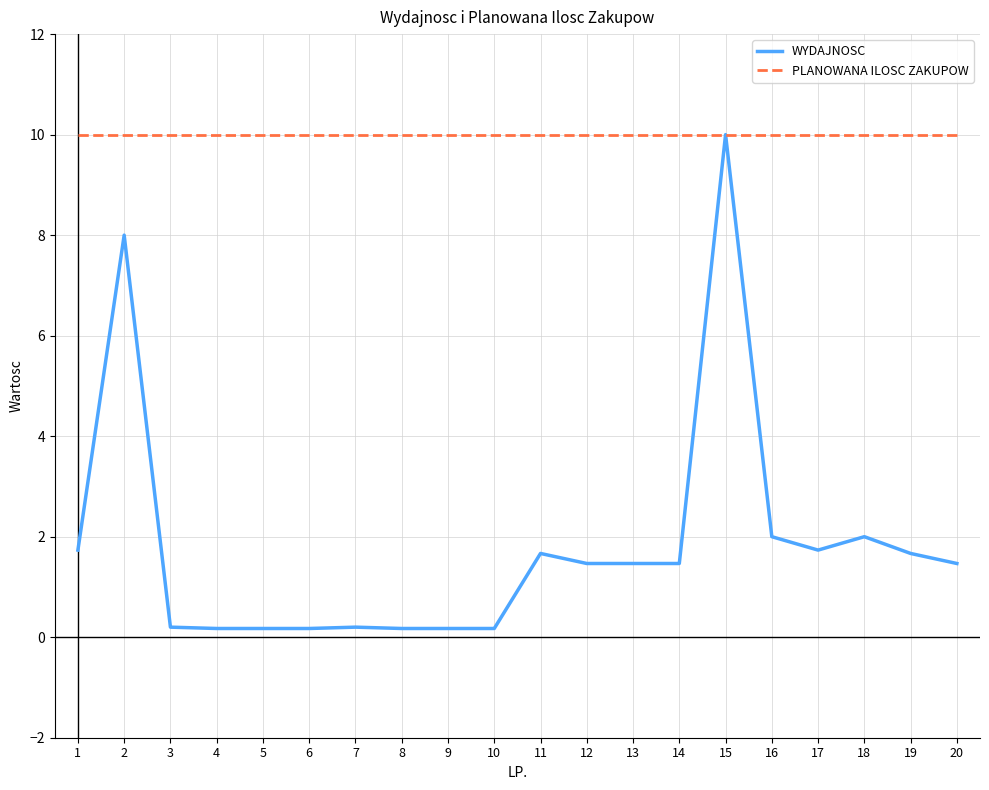

At which label does WYDAJNOSC first exceed 1?

1